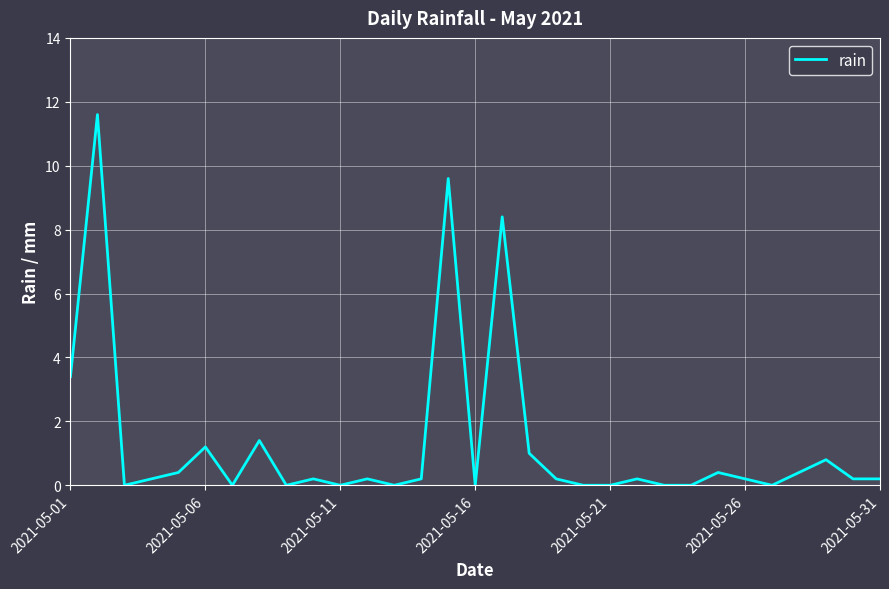

What is the difference between the maximum and minimum values?

11.6